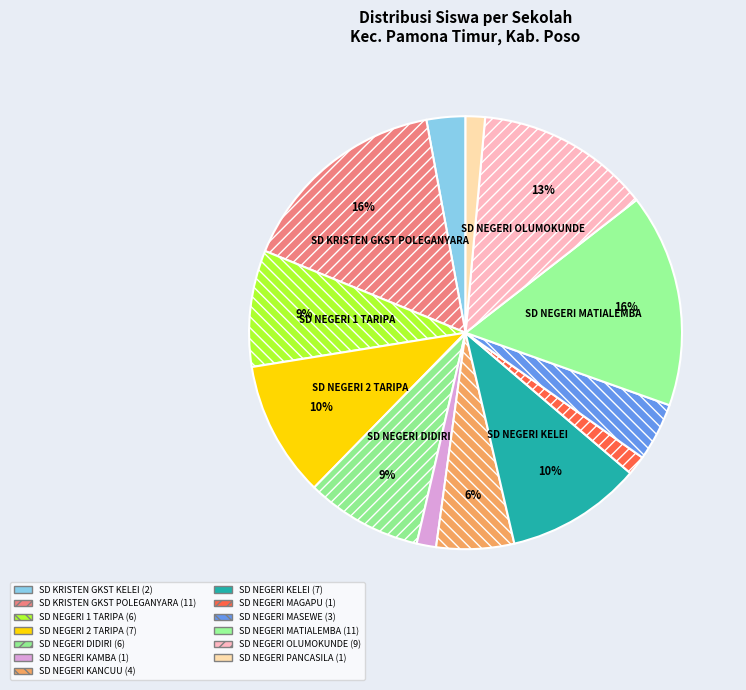

What is the largest slice in the pie chart?

SD KRISTEN GKST POLEGANYARA